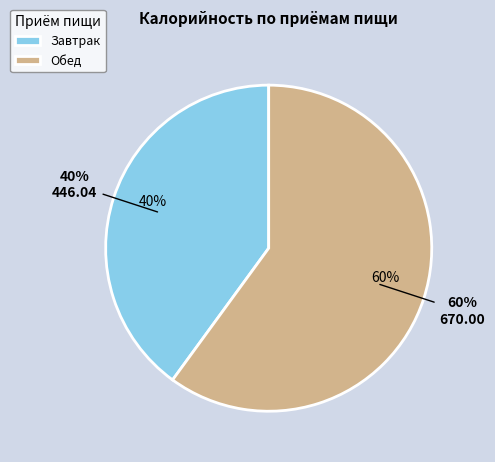

Which slice is the smallest?

Завтрак